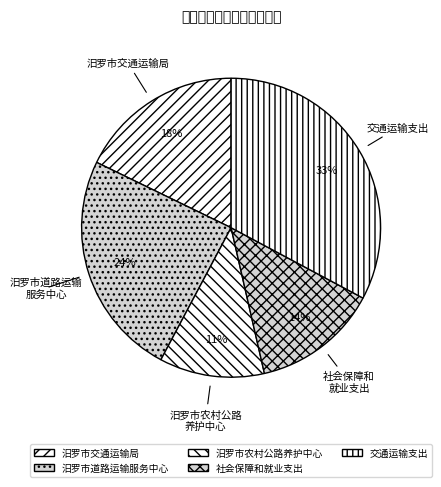

True or false: 汨罗市农村公路 养护中心 accounts for 11% of the total.

True